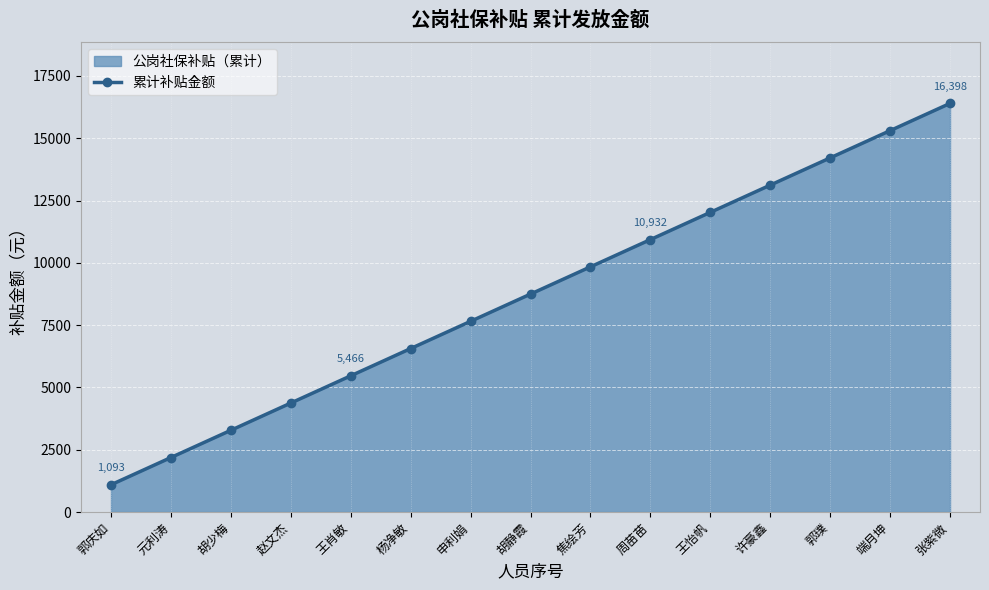

How many distinct data groups are displayed?

1